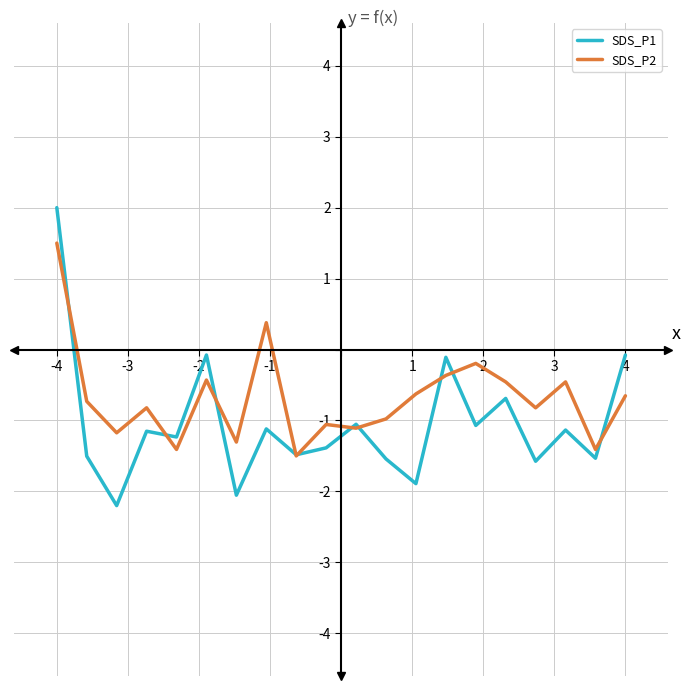

Rank the series by their maximum value, from lowest to highest.

SDS_P2, SDS_P1